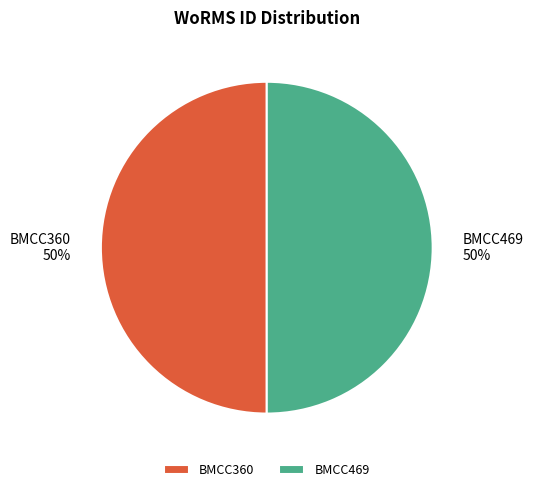

What percentage is the BMCC469 slice, to the nearest percent?

50%